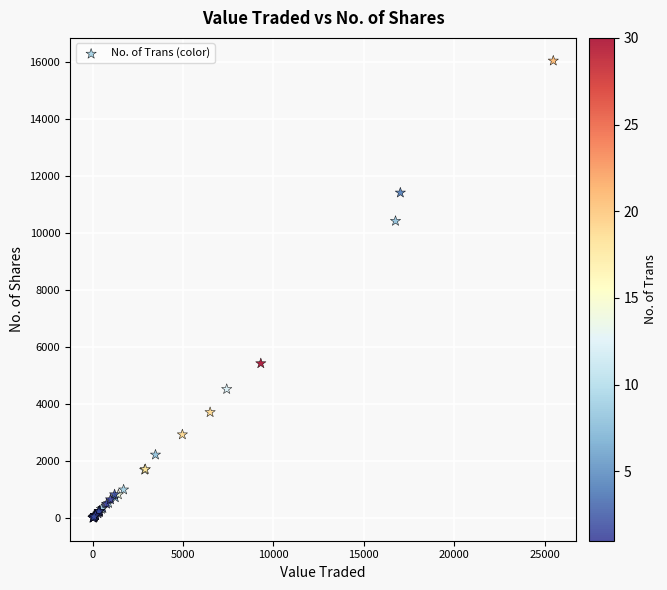

What Y value in the scatter plot is closest to 8030?

10425